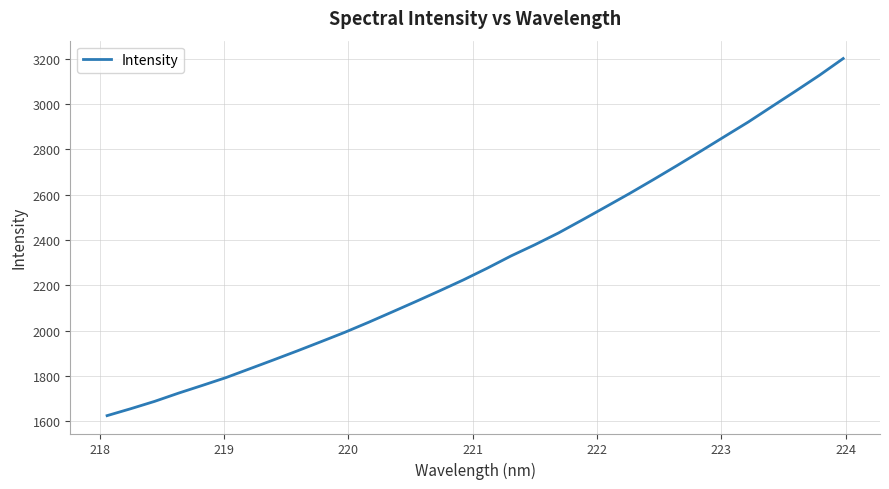

How many lines are shown in the chart?

1